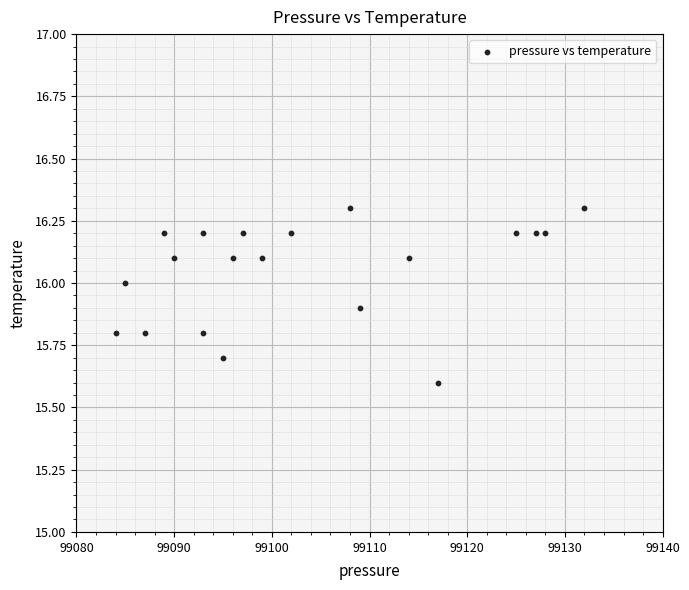

What is the range of Y values (max minus min)?

0.7